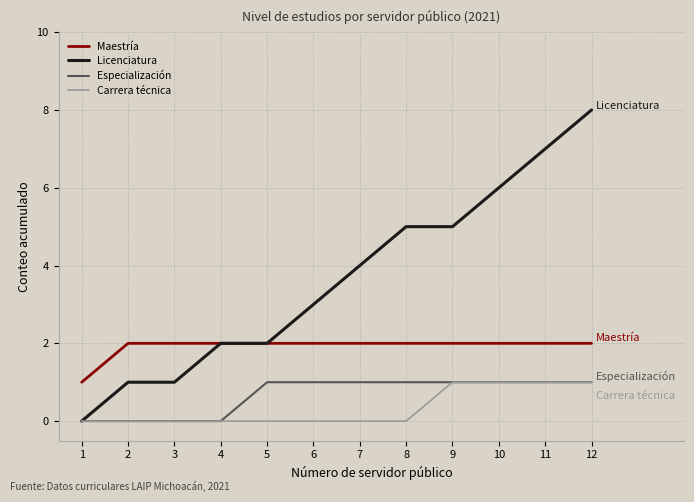

Reading left to right, what are all the values shown in this chart?

Maestría: 1	2	2	2	2	2	2	2	2	2	2	2
Licenciatura: 0	1	1	2	2	3	4	5	5	6	7	8
Especialización: 0	0	0	0	1	1	1	1	1	1	1	1
Carrera técnica: 0	0	0	0	0	0	0	0	1	1	1	1